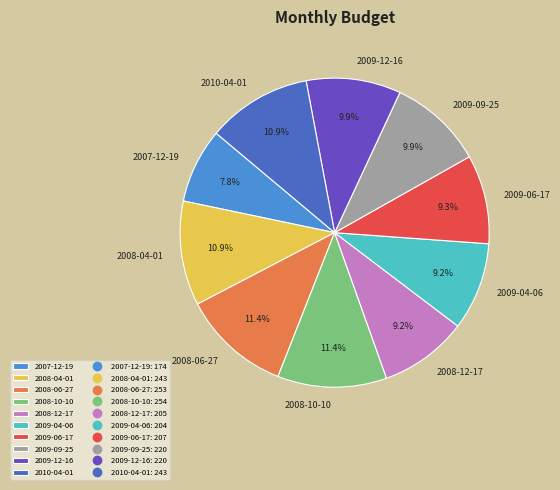

How many slices are in this pie chart?

10